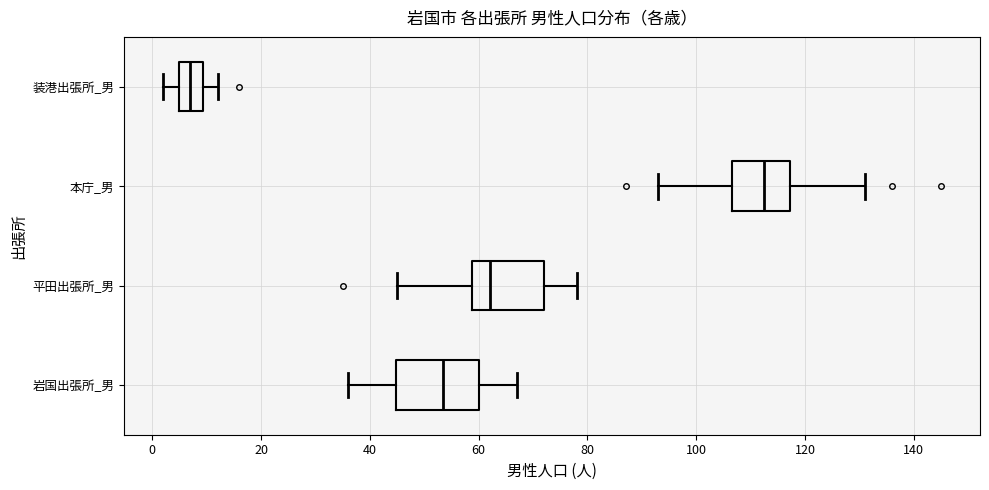

Which box's median line is the furthest to the left?

装港出張所_男